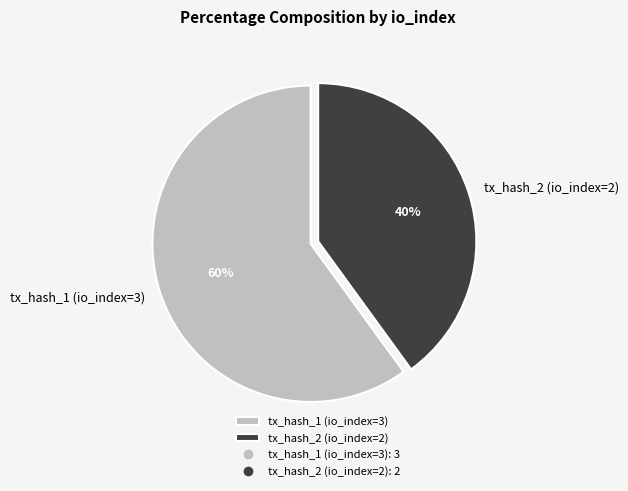

True or false: tx_hash_2 (io_index=2) accounts for 40% of the total.

True